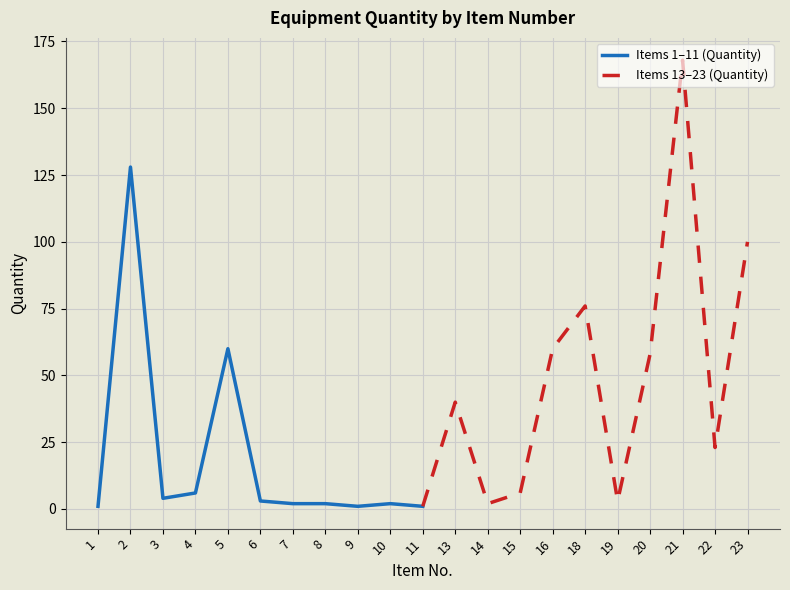

True or false: Items 13–23 (Quantity) and Items 1–11 (Quantity) cross at least once.

False